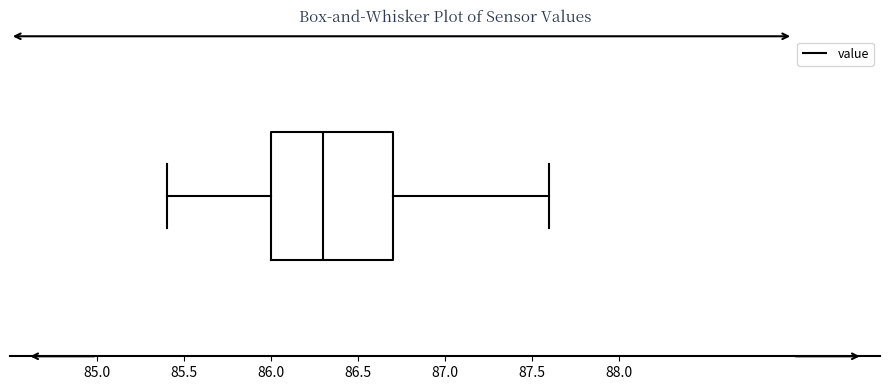

Where does the right whisker of the box end on the x-axis? The values are not printed on the chart, so give them approximately, as read against the axis.

87.6